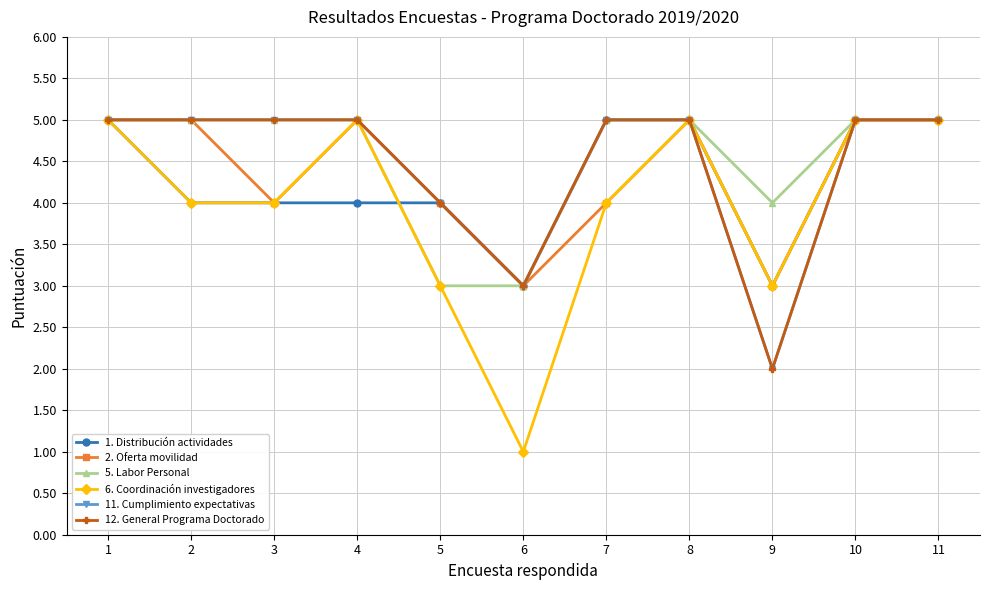

At which category is the sum across all series the highest?

1